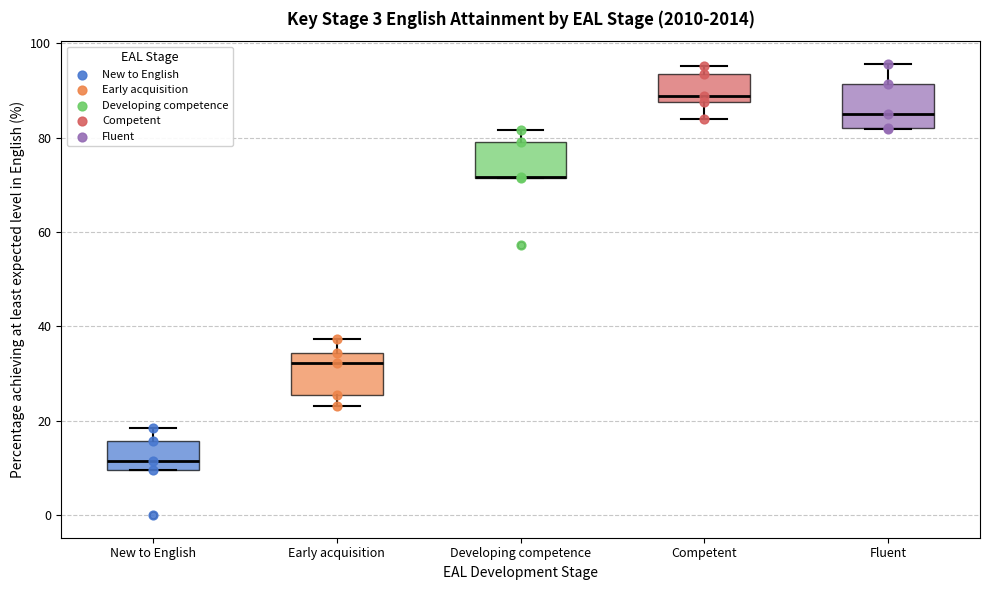

Where is the upper edge of the box for Developing competence on the y-axis? The values are not printed on the chart, so give them approximately, as read against the axis.

78